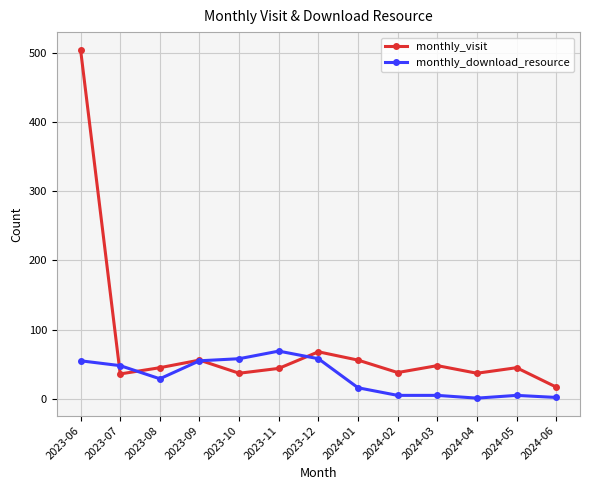

How many lines are shown in the chart?

2